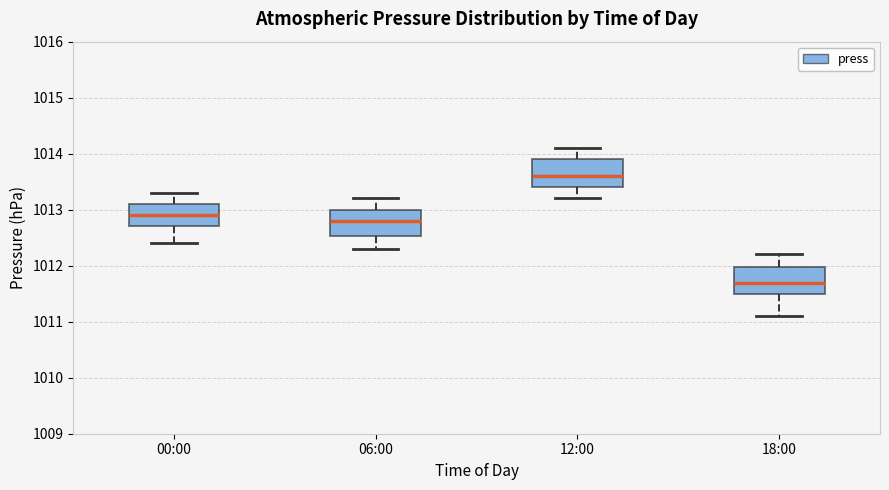

Reading left to right, transcribe this box plot: for each box, give where its median line is, the range the box spans, and where its two whiskers end, as read against the y-axis. The values are not printed on the chart, so give them approximately, as read against the axis.

00:00: median 1012.9, box 1012.7 to 1013.1, whiskers 1012.4 to 1013.3
06:00: median 1012.8, box 1012.5 to 1013.0, whiskers 1012.3 to 1013.2
12:00: median 1013.6, box 1013.4 to 1013.9, whiskers 1013.2 to 1014.1
18:00: median 1011.7, box 1011.5 to 1012.0, whiskers 1011.1 to 1012.2